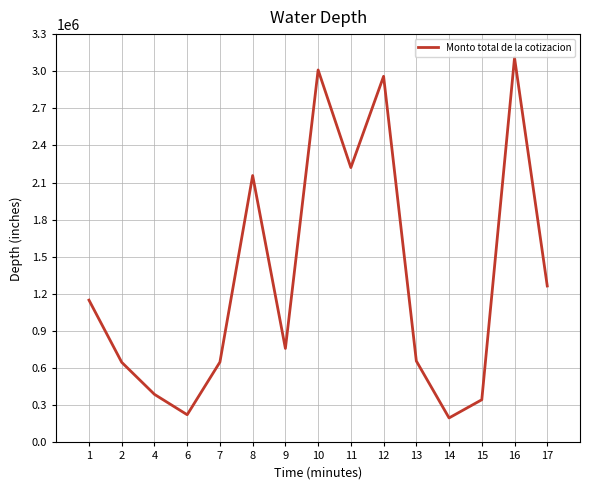

Is it true that the value at 7 is 649164.2?

True